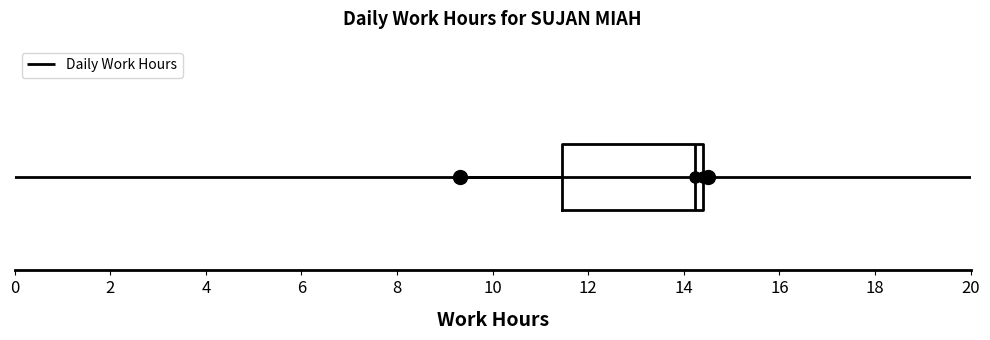

Read this box plot against the x-axis: the position of the median line, the range covered by the box, and the ends of both whiskers. The values are not printed on the chart, so give them approximately, as read against the axis.

median 14.2, box 11.4 to 14.4, whiskers 9.4 to 14.6